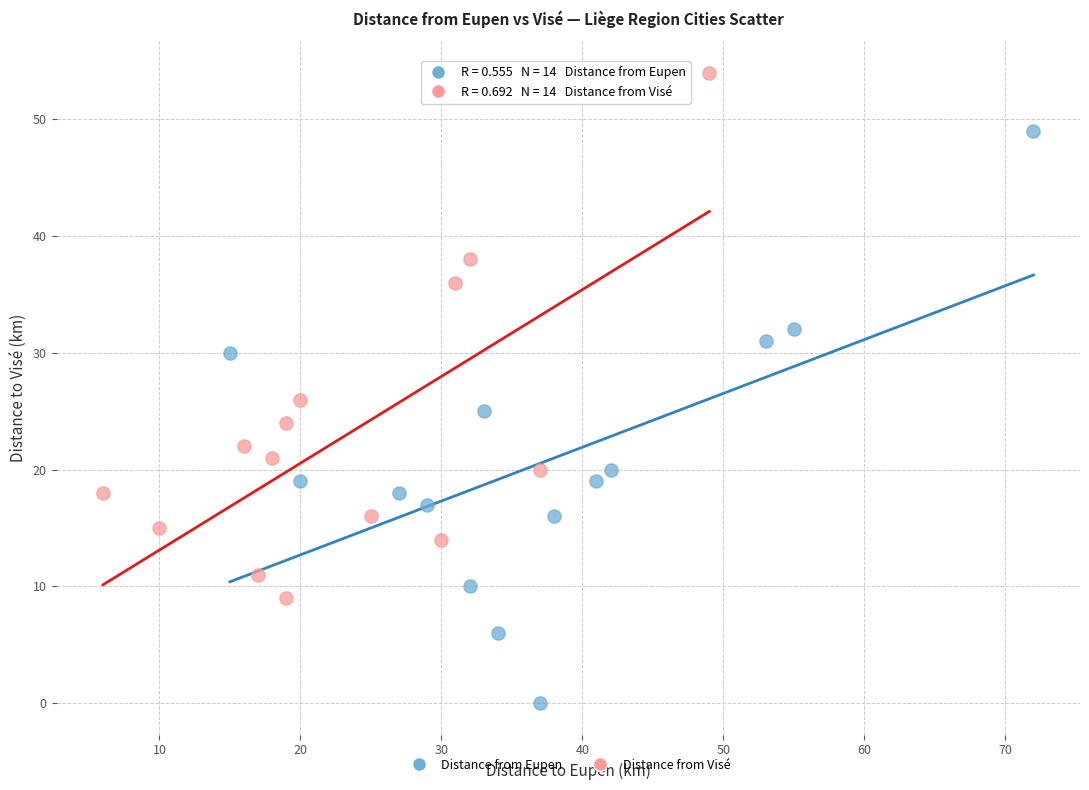

Which series has the largest Y range (max minus min)?

Distance from Eupen